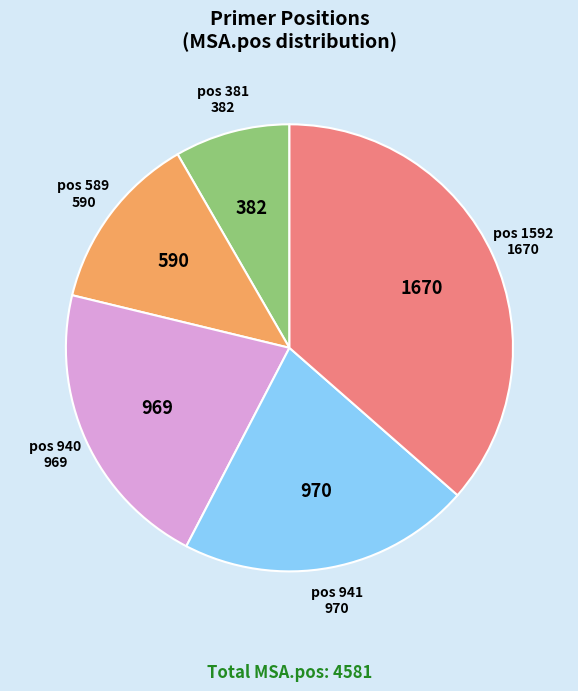

Is there a majority slice in this chart?

No